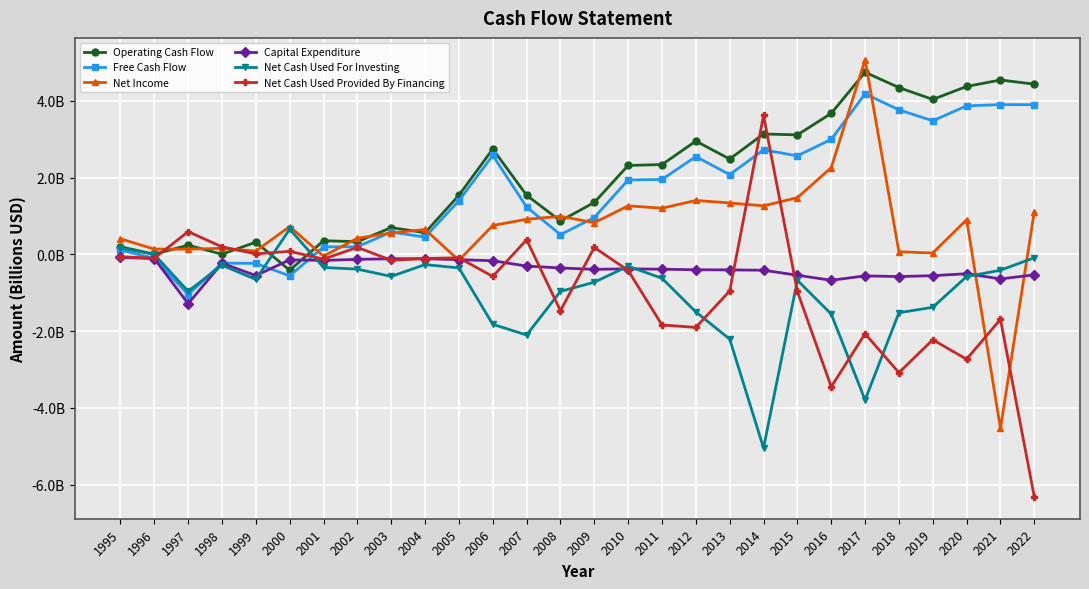

What is the difference between the highest and lowest values at 2010?

2.7